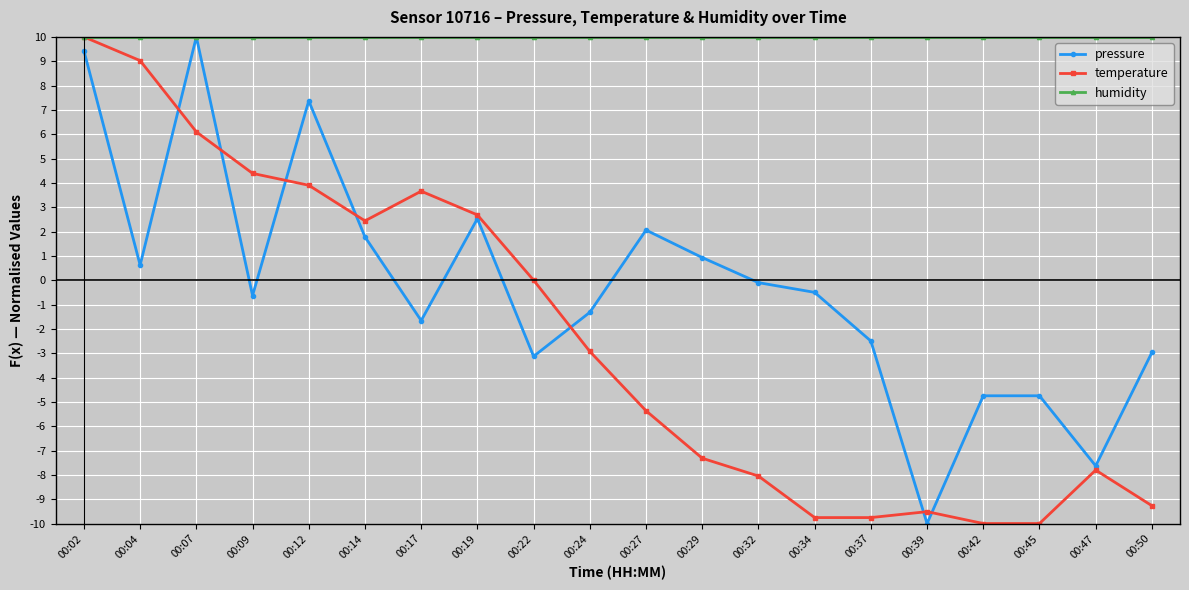

Is the value of pressure at 00:17 greater than the value of temperature at 00:32?

Yes